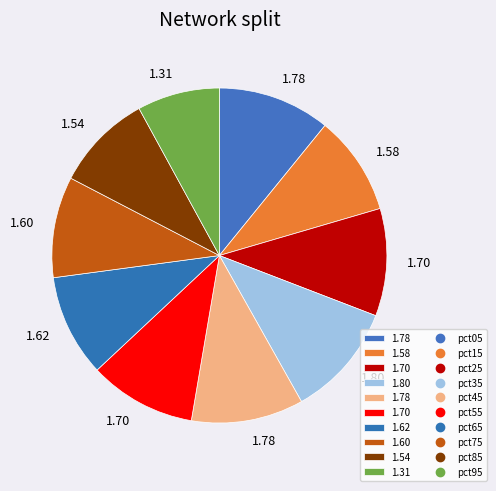

Which slice is the largest?

pct35